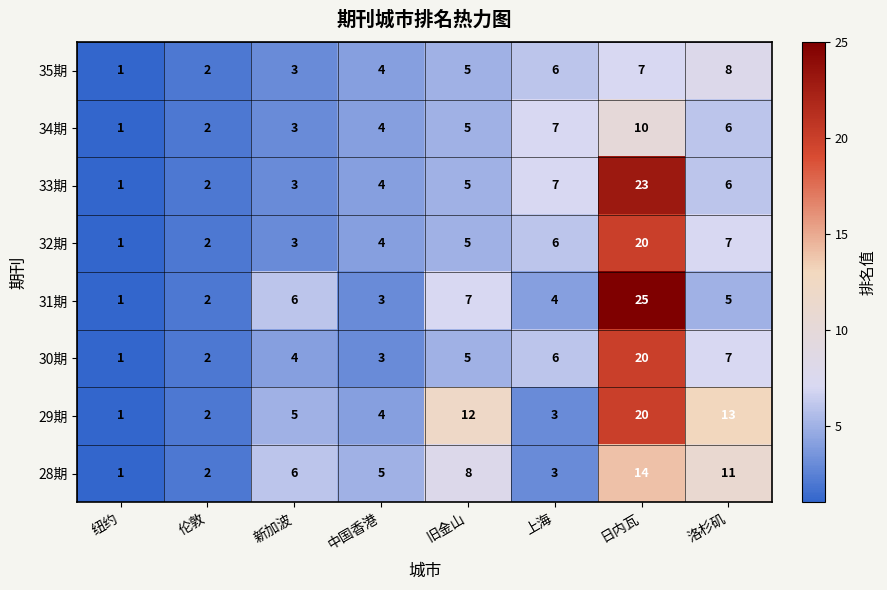

Where is 33期 nearest to the value 12?

上海